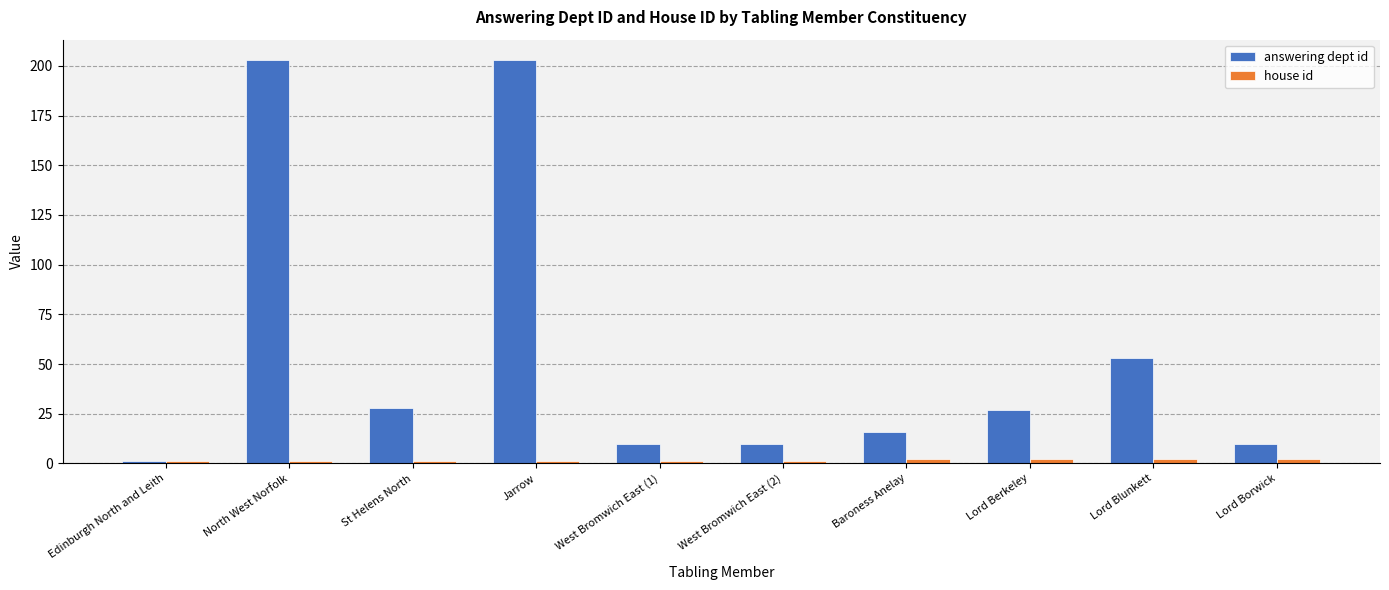

True or false: answering dept id has a value of 28 at St Helens North.

True